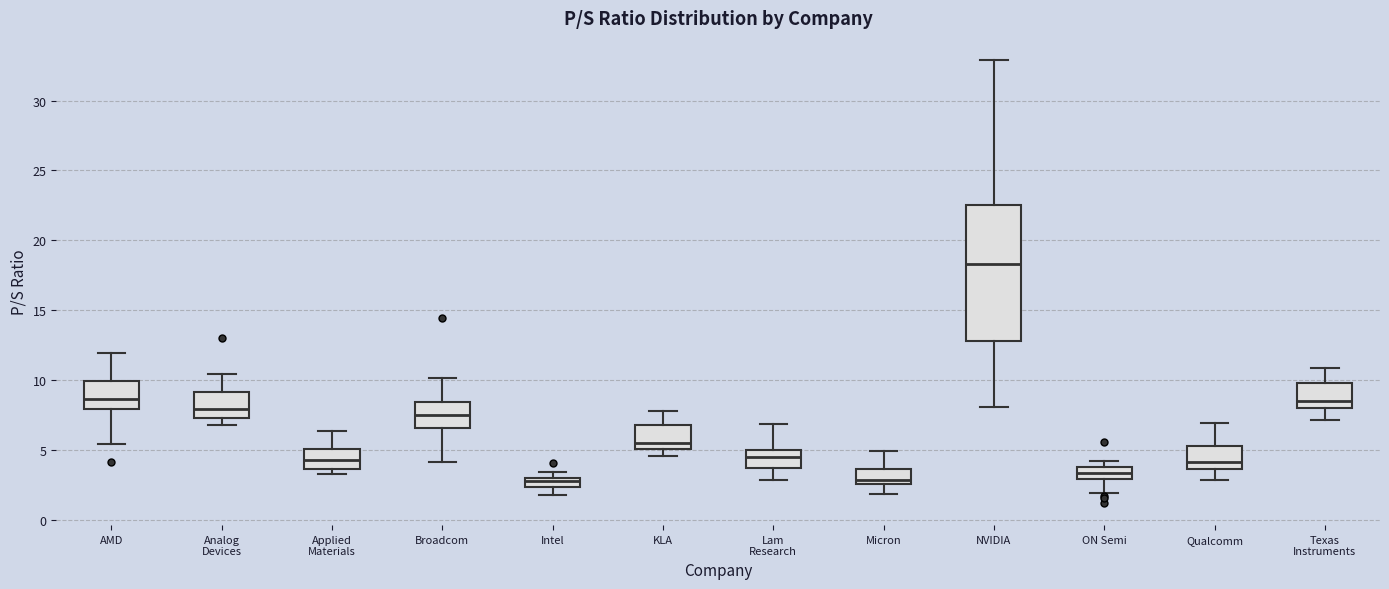

Where does the upper whisker of the box for KLA end on the y-axis? The values are not printed on the chart, so give them approximately, as read against the axis.

8.0